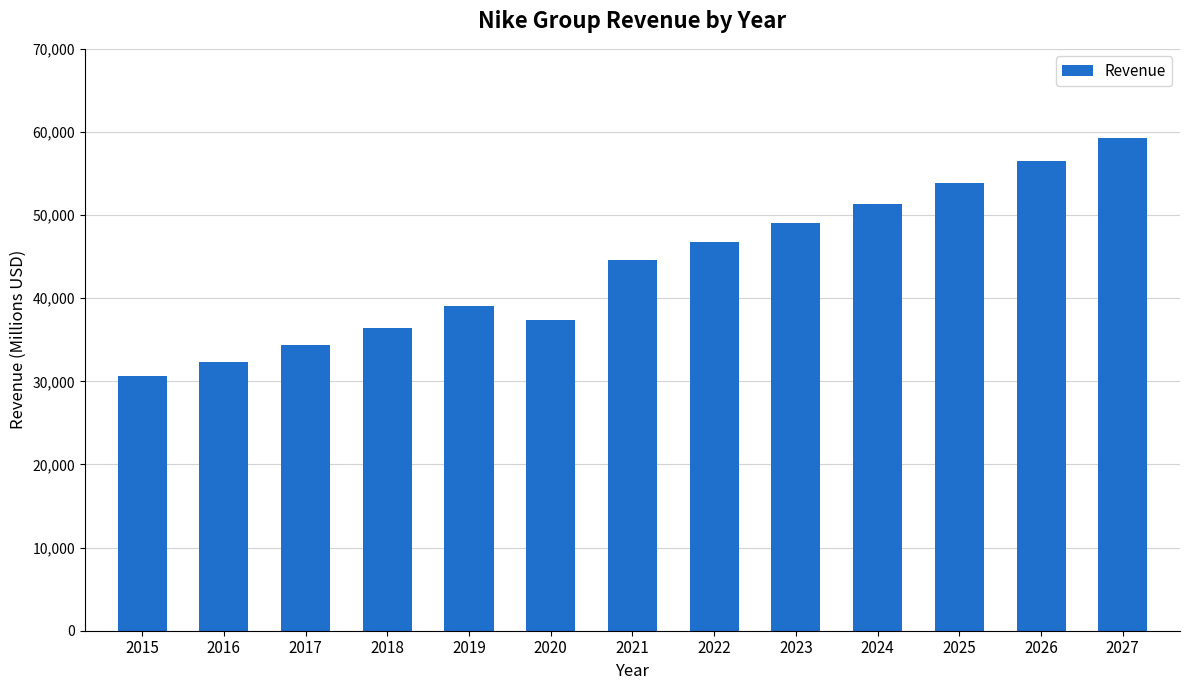

List the labels in order of value, smallest first.

2015, 2016, 2017, 2018, 2020, 2019, 2021, 2022, 2023, 2024, 2025, 2026, 2027